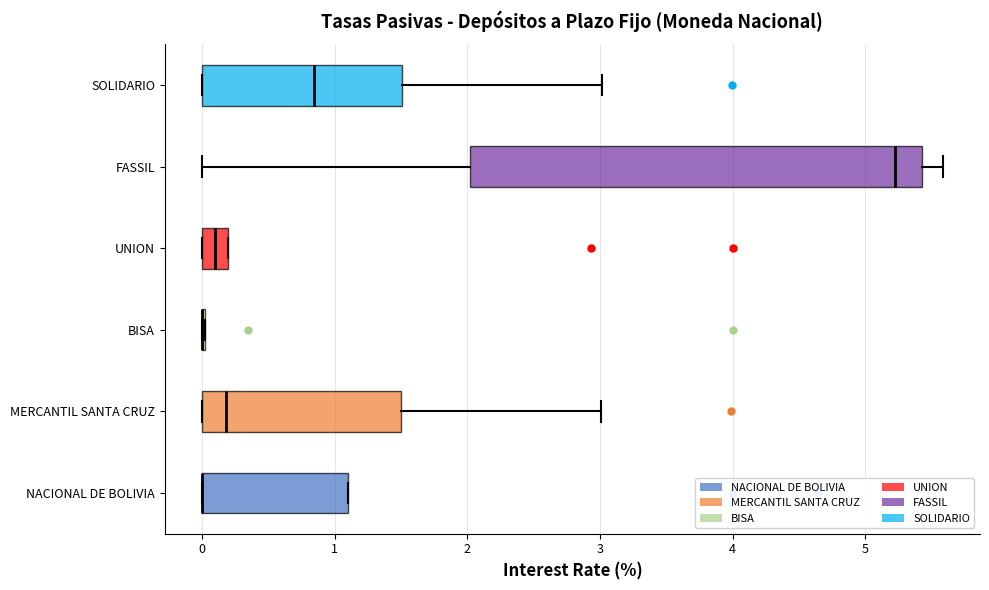

Where is the left edge of the box for MERCANTIL SANTA CRUZ on the x-axis? The values are not printed on the chart, so give them approximately, as read against the axis.

0.0